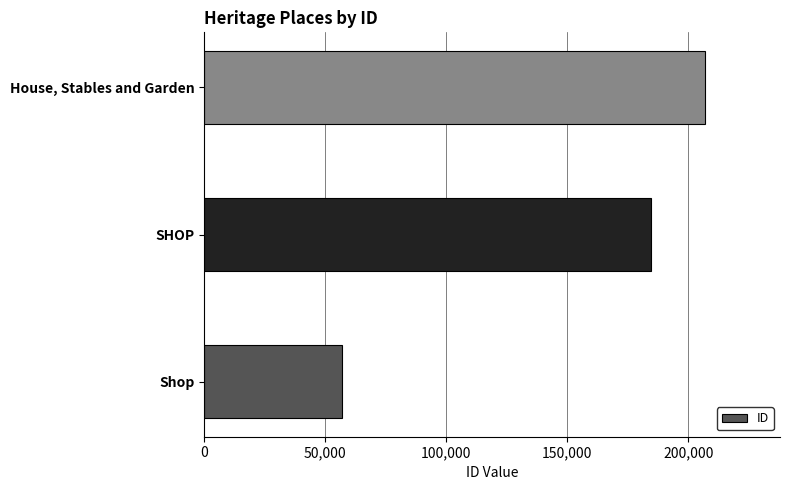

How many values are between 57013 and 206893?

3